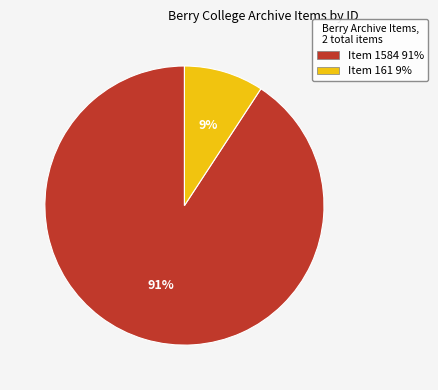

What is the largest slice in the pie chart?

Item 1584 91%